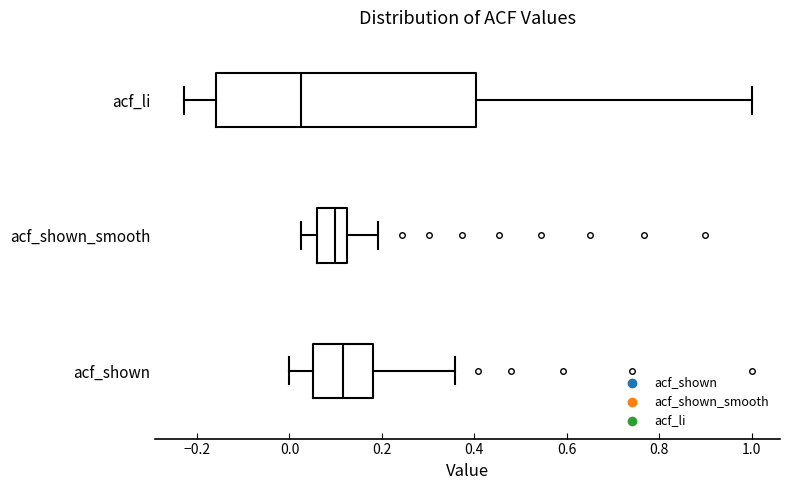

Reading bottom to top, transcribe this box plot: for each box, give where its median line is, the range the box spans, and where its two whiskers end, as read against the x-axis. The values are not printed on the chart, so give them approximately, as read against the axis.

acf_shown: median 0.12, box 0.06 to 0.18, whiskers 0.00 to 0.36
acf_shown_smooth: median 0.10, box 0.06 to 0.12, whiskers 0.02 to 0.20
acf_li: median 0.02, box -0.16 to 0.40, whiskers -0.22 to 1.00